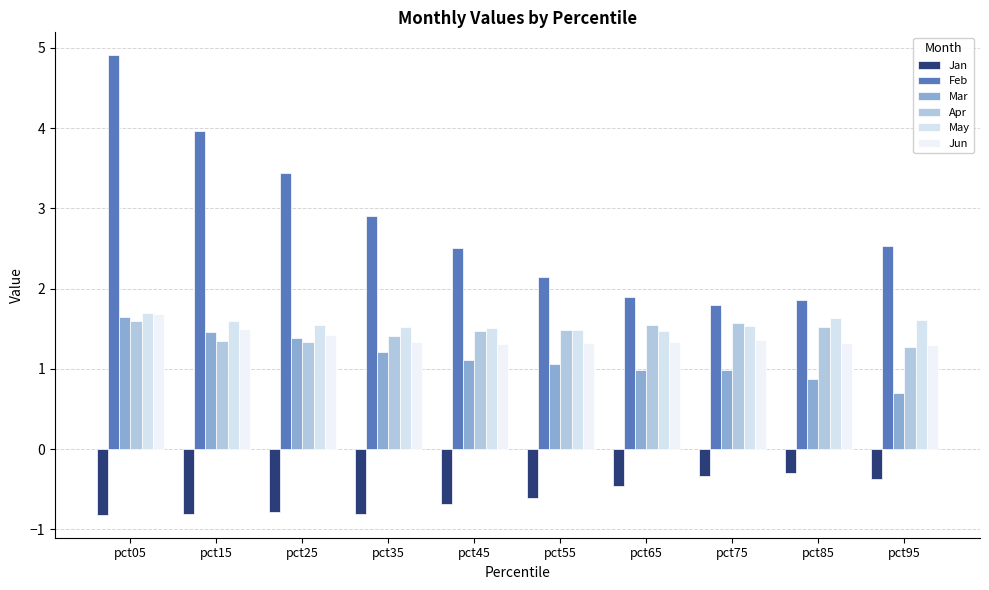

How many groups of bars are there?

10